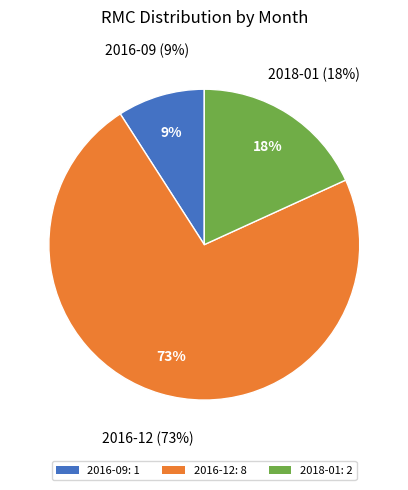

To the nearest percent, what is the combined percentage of 2016-12 and 2018-01?

91%